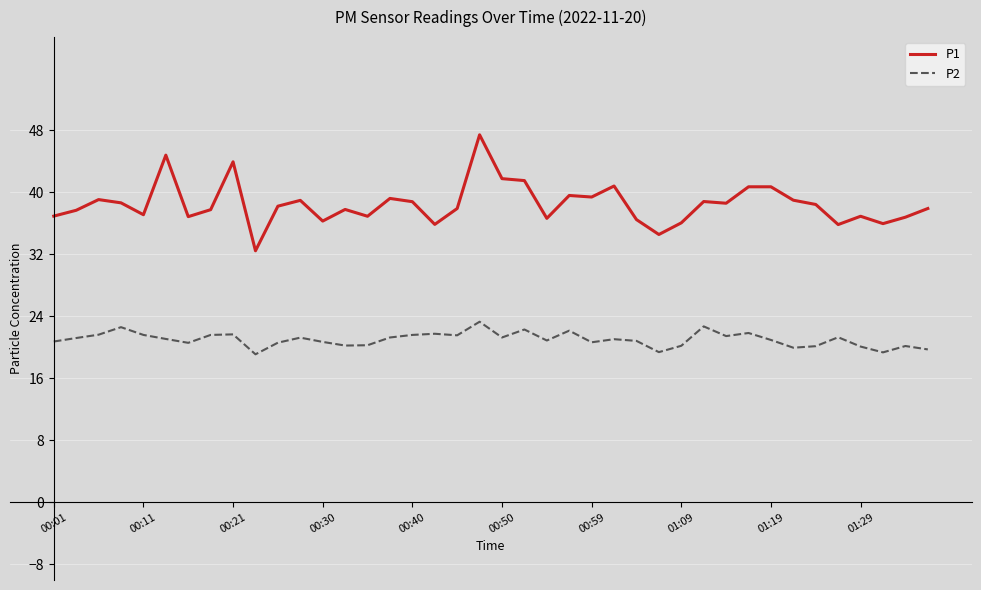

List the series in order of their peak value, highest first.

P1, P2